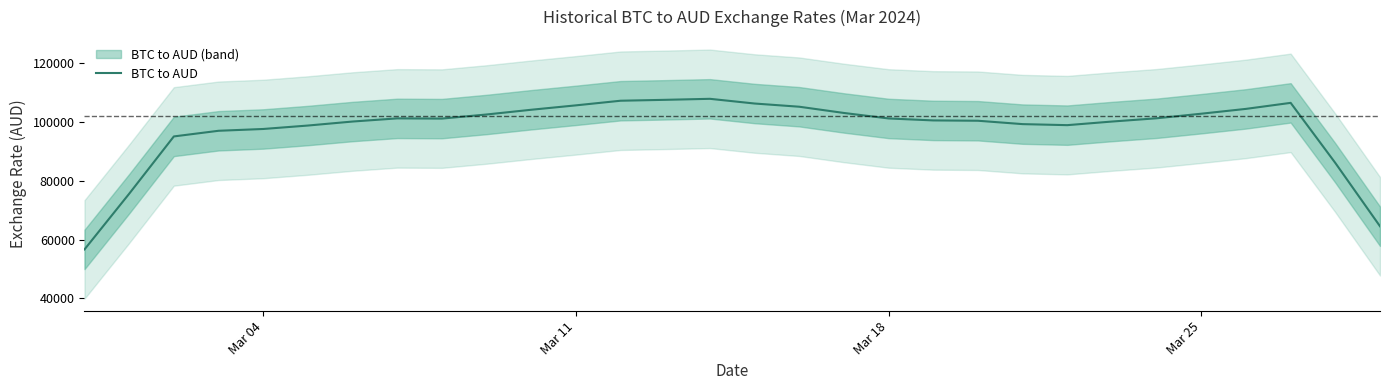

What is the lowest value of the BTC to AUD series?

56656.8